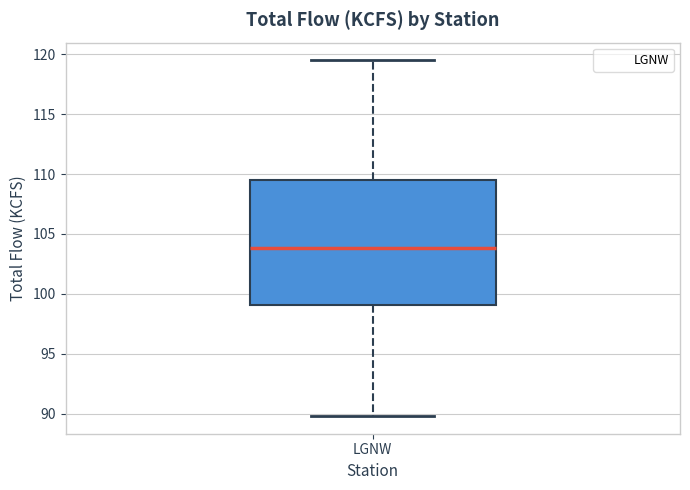

Read this box plot against the y-axis: the position of the median line, the range covered by the box, and the ends of both whiskers. The values are not printed on the chart, so give them approximately, as read against the axis.

median 104.0, box 99.0 to 109.5, whiskers 90.0 to 119.5